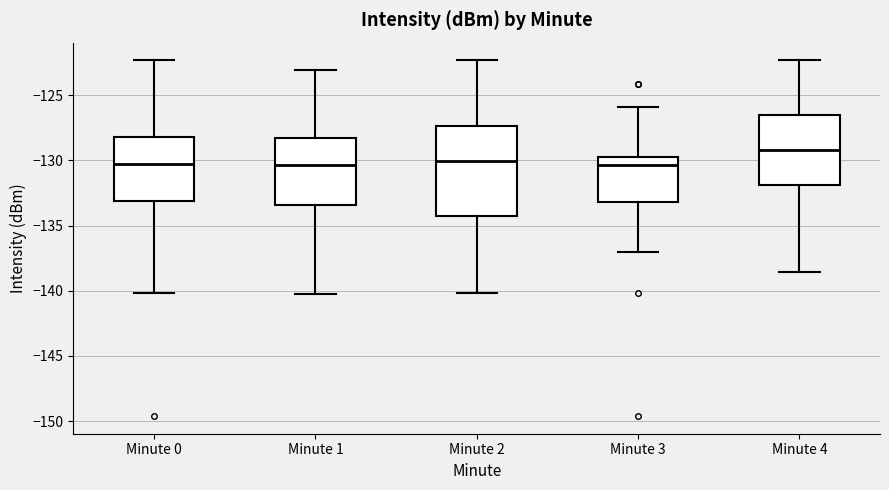

Reading left to right, read every box against the y-axis: the position of its median line, the range the box covers, and the ends of its whiskers. The values are not printed on the chart, so give them approximately, as read against the axis.

Minute 0: median -130.5, box -133.0 to -128.0, whiskers -140.0 to -122.5
Minute 1: median -130.5, box -133.5 to -128.5, whiskers -140.5 to -123.0
Minute 2: median -130.0, box -134.5 to -127.5, whiskers -140.0 to -122.5
Minute 3: median -130.5, box -133.0 to -130.0, whiskers -137.0 to -126.0
Minute 4: median -129.0, box -132.0 to -126.5, whiskers -138.5 to -122.5